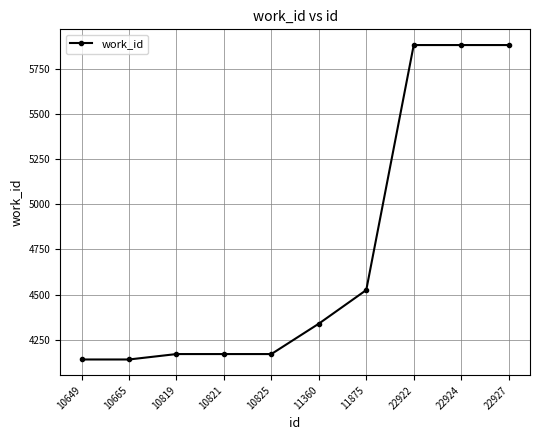

True or false: the data shows 5880 at 22927.

True